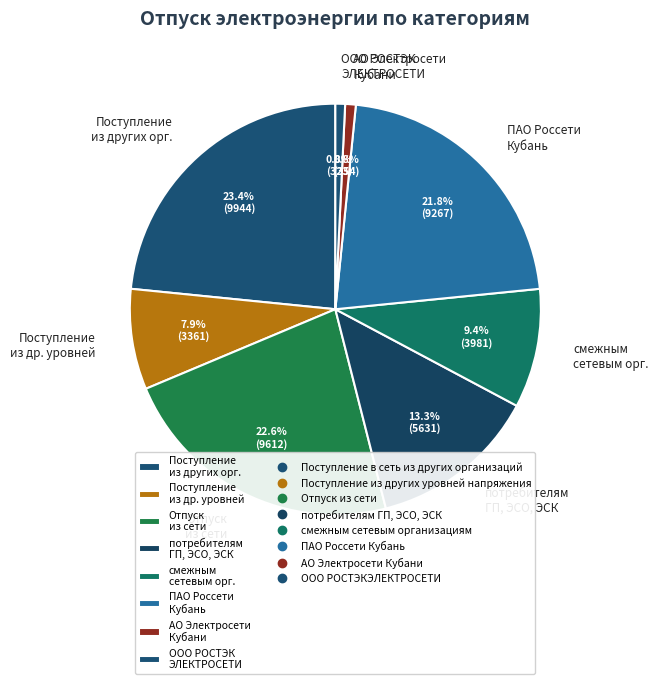

Approximately how many times larger is the value at Отпуск из сети compared to ПАО Россети Кубань?

1.0